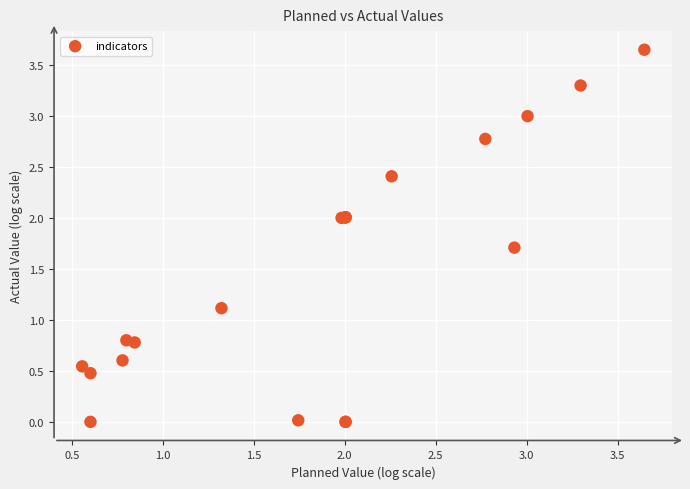

What Y value in the scatter plot is closest to 1?

1.1